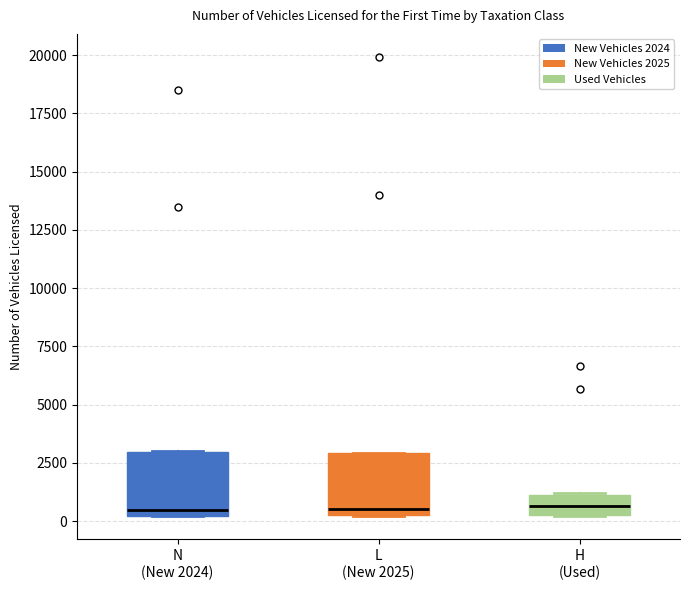

Reading left to right, read every box against the y-axis: the position of its median line, the range the box covers, and the ends of its whiskers. The values are not printed on the chart, so give them approximately, as read against the axis.

N (New 2024): median 500, box 0 to 3000, whiskers 0 to 3000
L (New 2025): median 500 (just above the box's lower edge), box 500 to 3000, whiskers 0 to 3000
H (Used): median 500 (inside the box), box 500 to 1000, whiskers 0 to 1000